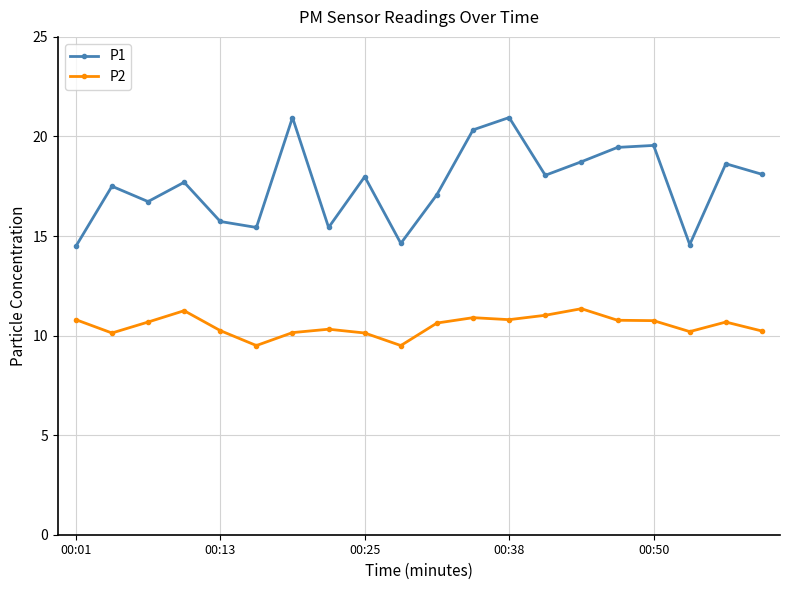

What are all the series names shown in the legend?

P1, P2